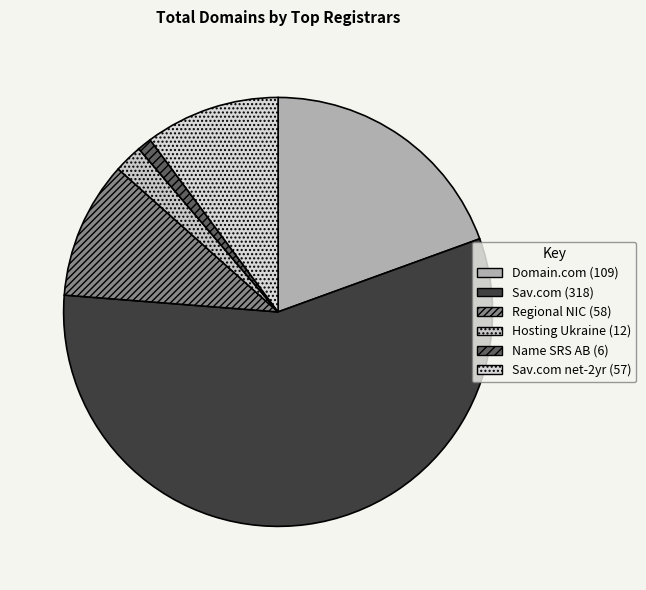

What is the majority slice?

Sav.com, LLC